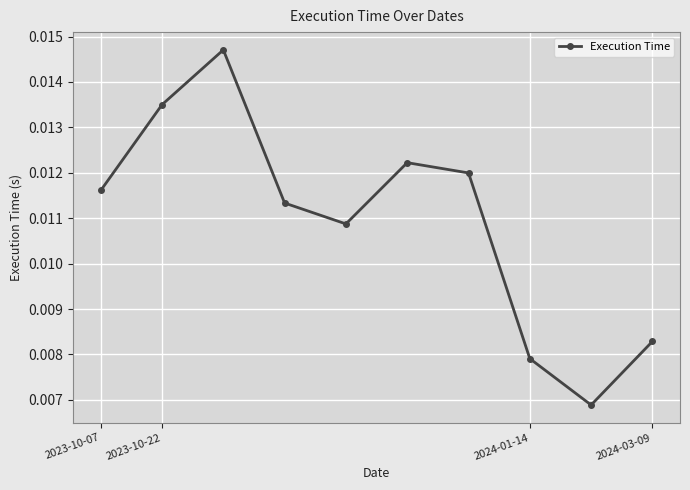

True or false: there are more than 0 points higher than both neighbors.

True